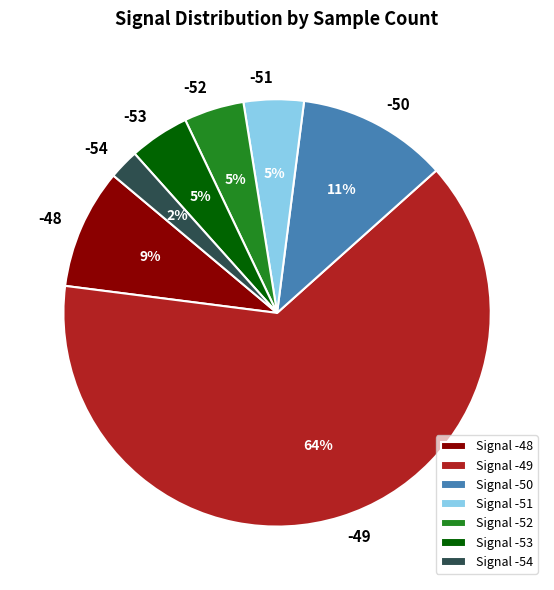

Do -52 and -48 together represent more than half of the pie?

No